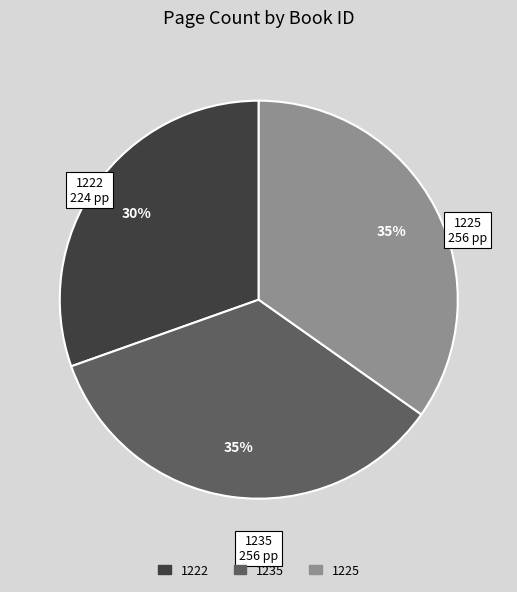

To the nearest percent, what is the combined percentage of 1225 and 1235?

70%